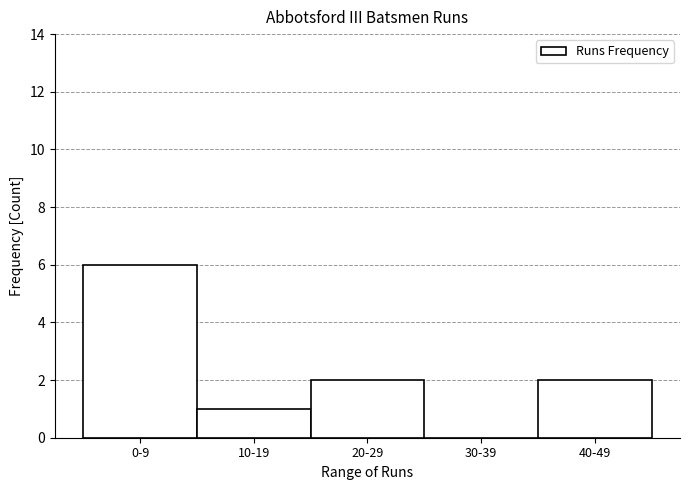

Reading right to left, what are all the values shown in this chart?

40-49=2	30-39=0	20-29=2	10-19=1	0-9=6